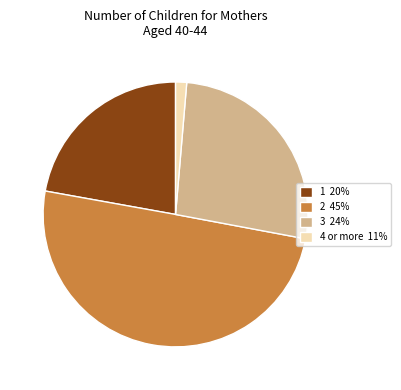

Rank the categories by value from lowest to highest.

4 or more 11%, 1 20%, 3 24%, 2 45%